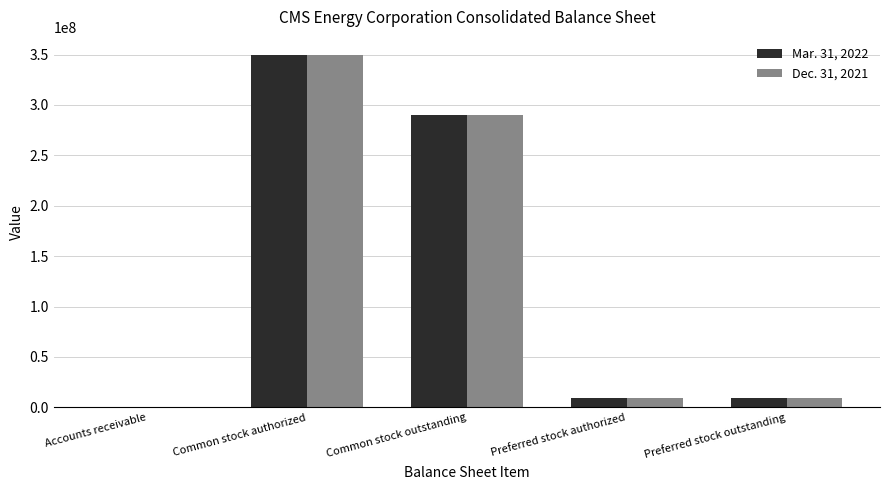

Which category has the highest value in the Mar. 31, 2022 series?

Common stock authorized